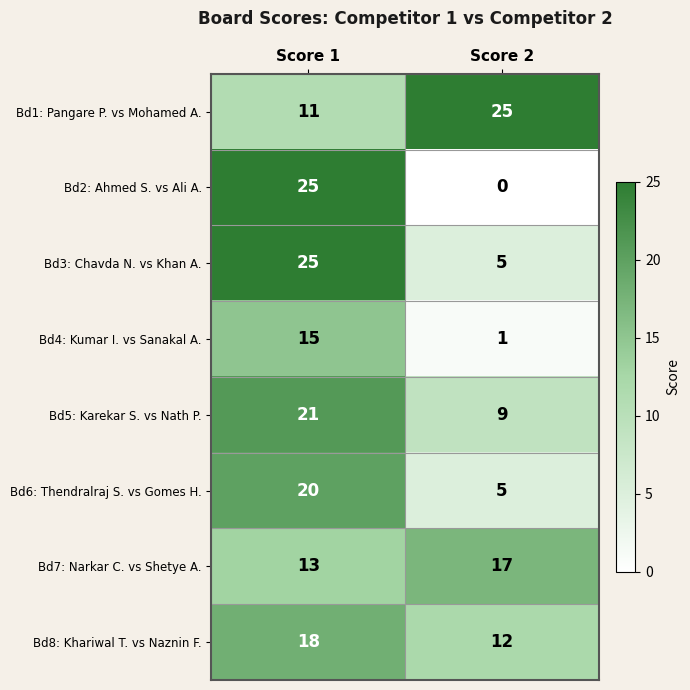

Rank the categories by Bd7: Narkar C. vs Shetye A. value from highest to lowest.

Score 2, Score 1